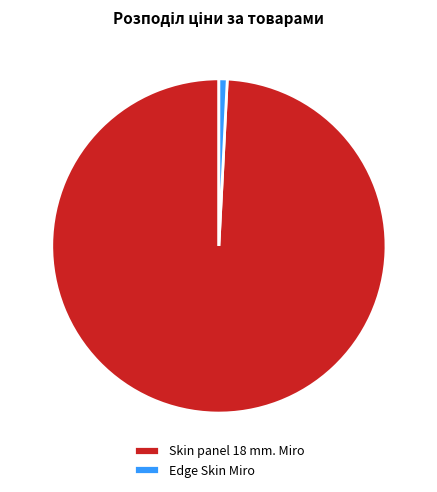

Rank the categories by value from lowest to highest.

Edge Skin Miro, Skin panel 18 mm. Miro